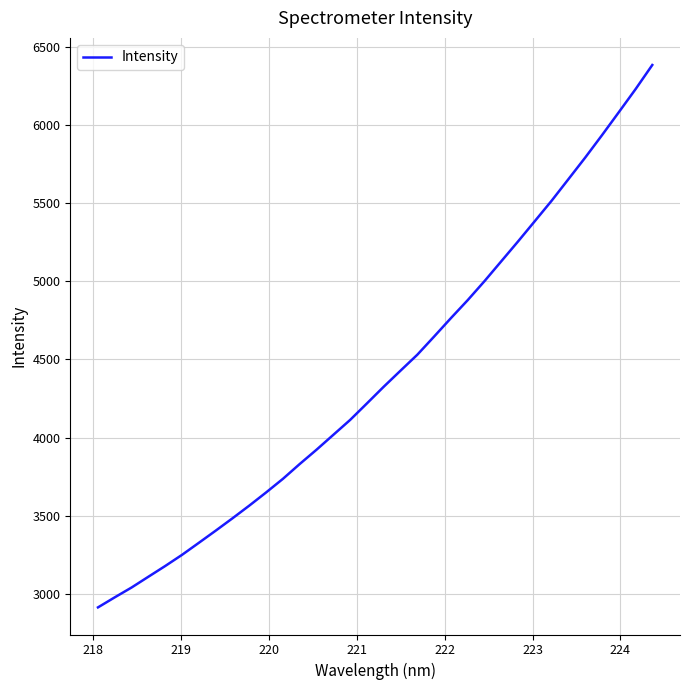

How many lines are shown in the chart?

1